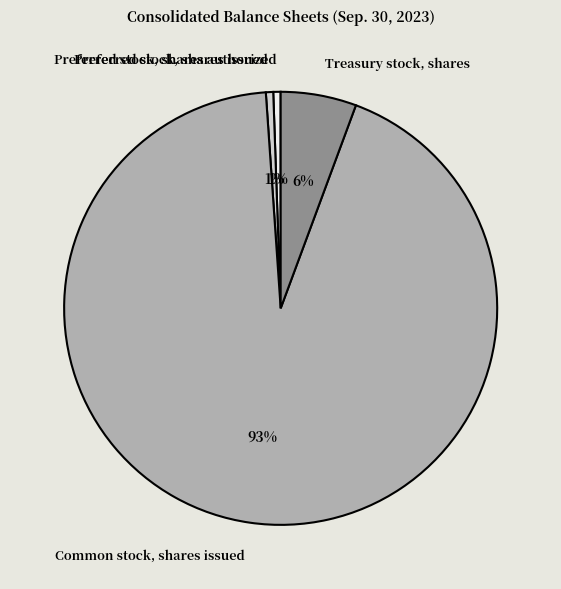

Between Common stock, shares issued and Preferred stock, shares issued, which is larger?

Common stock, shares issued